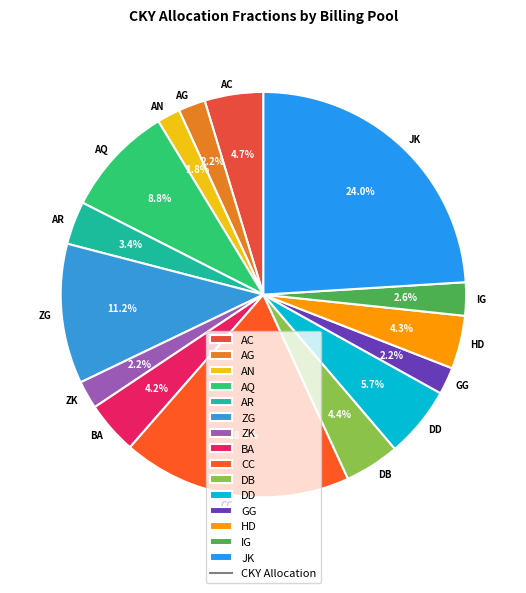

To the nearest percent, what percentage of the pie is DD?

6%